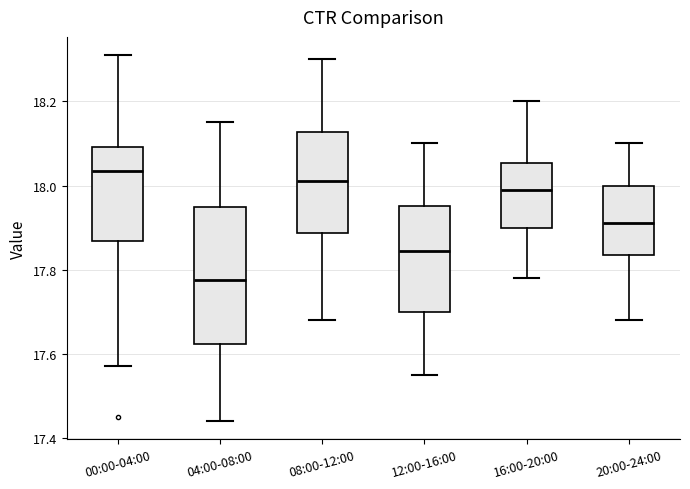

Which box's median line is the highest?

00:00-04:00